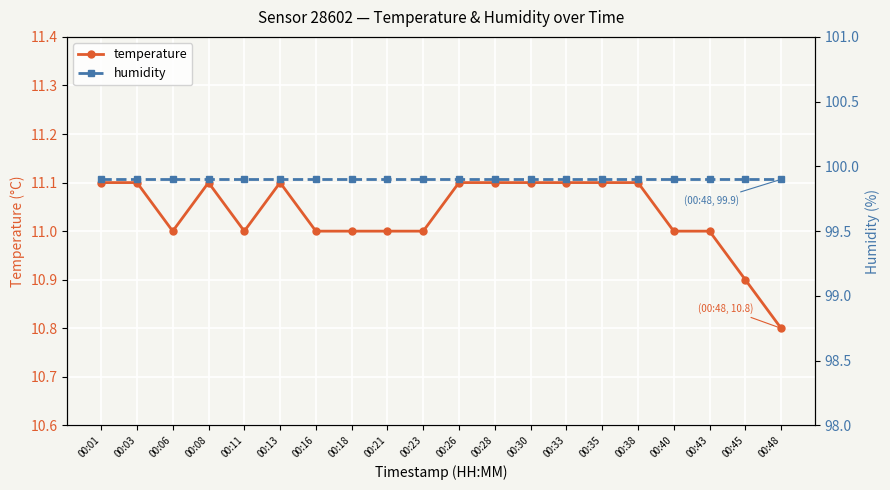

The temperature series shows 16.4 at 00:26. True or false?

False